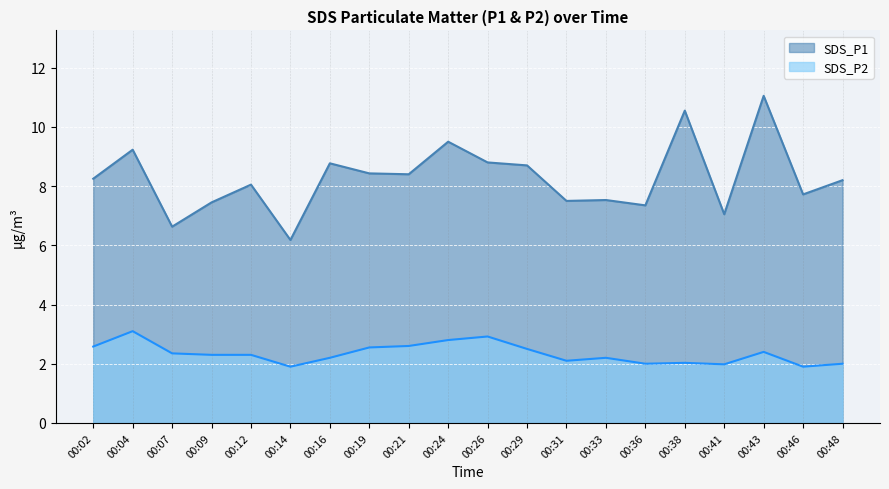

True or false: SDS_P2 has a value of 2.4 at 00:07.

True